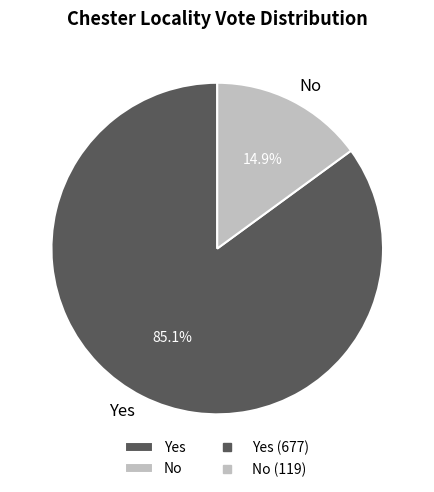

Rank the categories by value from lowest to highest.

No, Yes